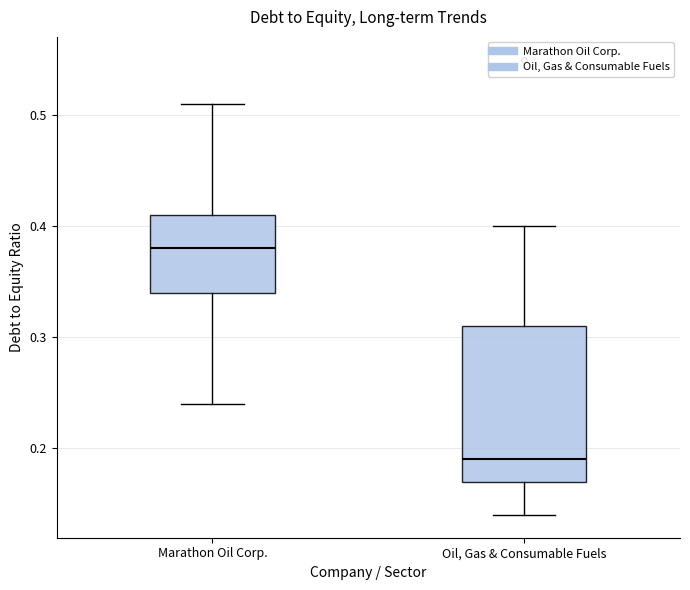

Reading left to right, read every box against the y-axis: the position of its median line, the range the box covers, and the ends of its whiskers. The values are not printed on the chart, so give them approximately, as read against the axis.

Marathon Oil Corp.: median 0.38, box 0.34 to 0.41, whiskers 0.24 to 0.51
Oil, Gas & Consumable Fuels: median 0.19, box 0.17 to 0.31, whiskers 0.14 to 0.40